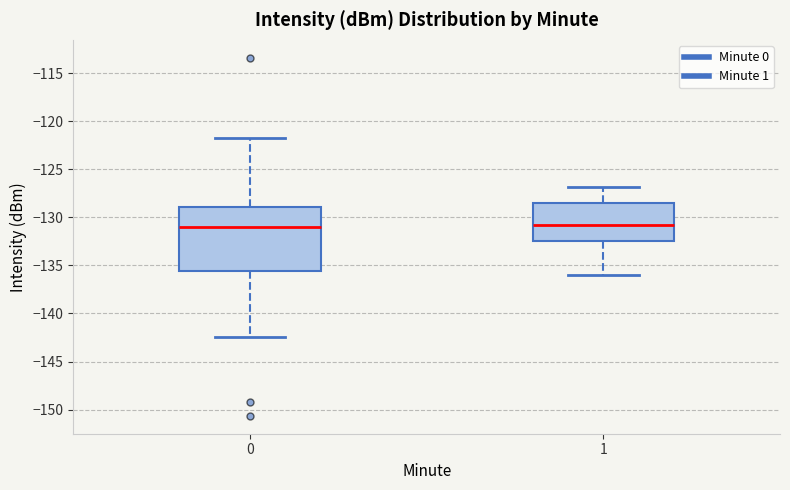

Reading left to right, read every box against the y-axis: the position of its median line, the range the box covers, and the ends of its whiskers. The values are not printed on the chart, so give them approximately, as read against the axis.

0: median -131.0, box -135.5 to -129.0, whiskers -142.5 to -122.0
1: median -131.0, box -132.5 to -128.5, whiskers -136.0 to -127.0